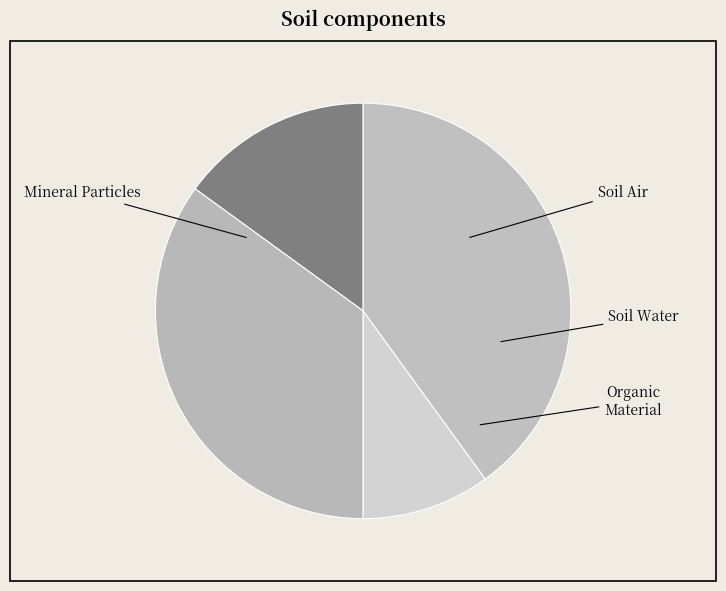

How many segments does this pie chart have?

4